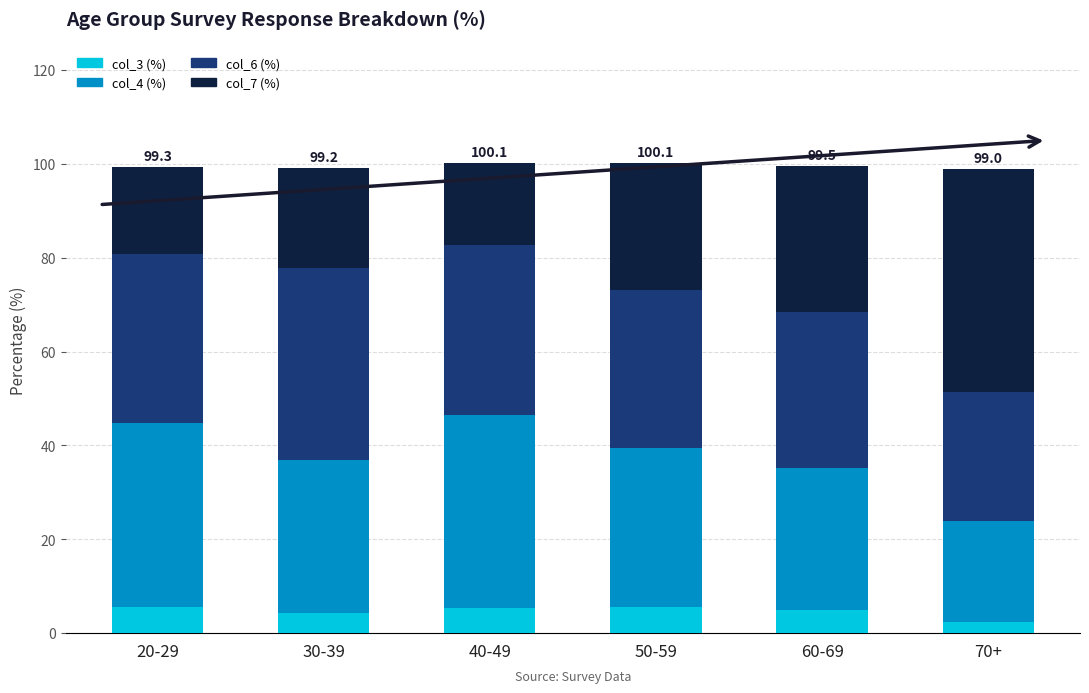

What are all the series names shown in the legend?

col_3 (%), col_4 (%), col_6 (%), col_7 (%)